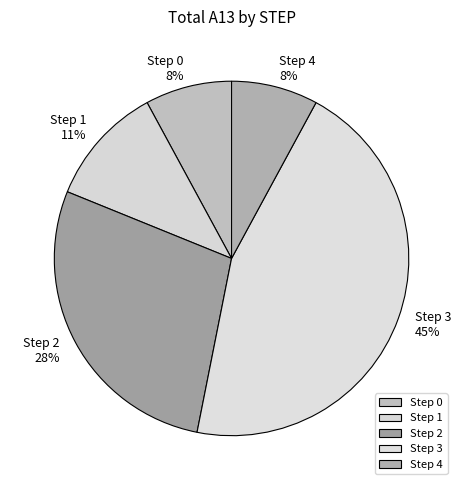

Which category has the biggest portion of the pie?

Step 3